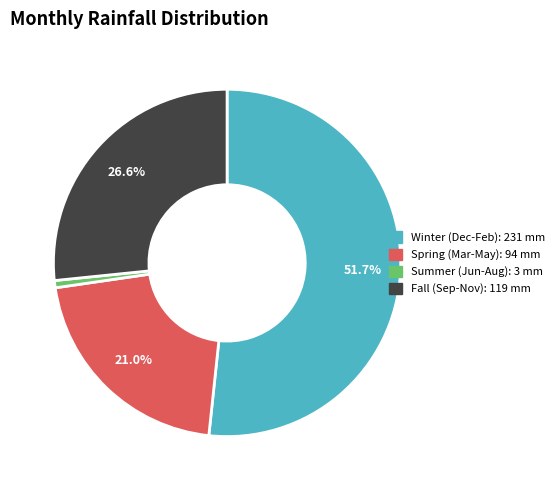

To the nearest percent, what is the average slice percentage?

25%